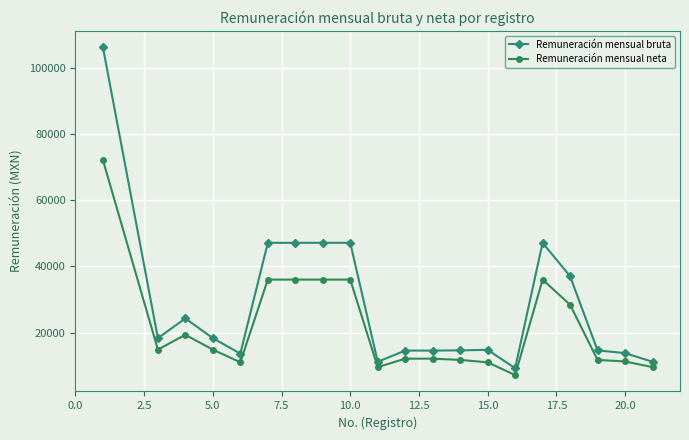

Which series has the largest range (max minus min)?

Remuneración mensual bruta